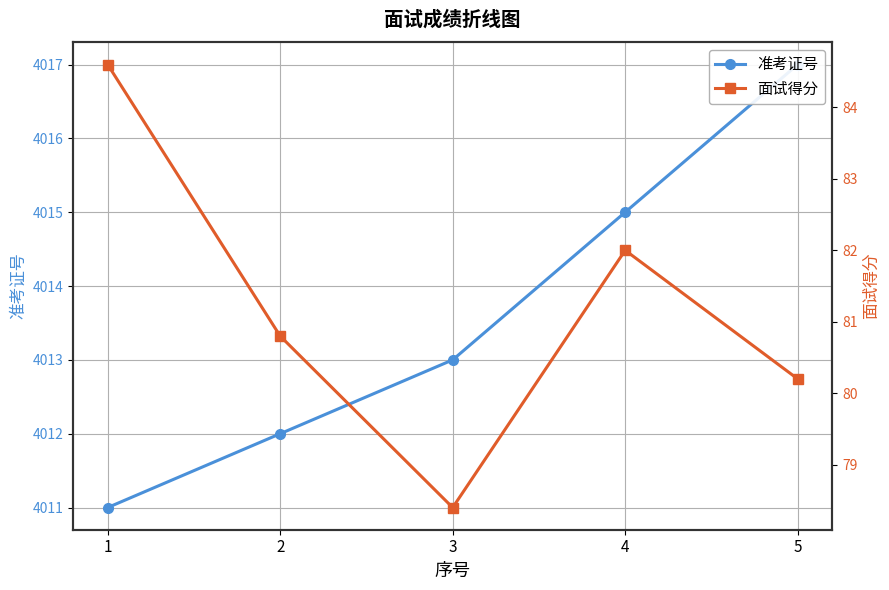

Where does the 面试得分 series first go above 80?

1